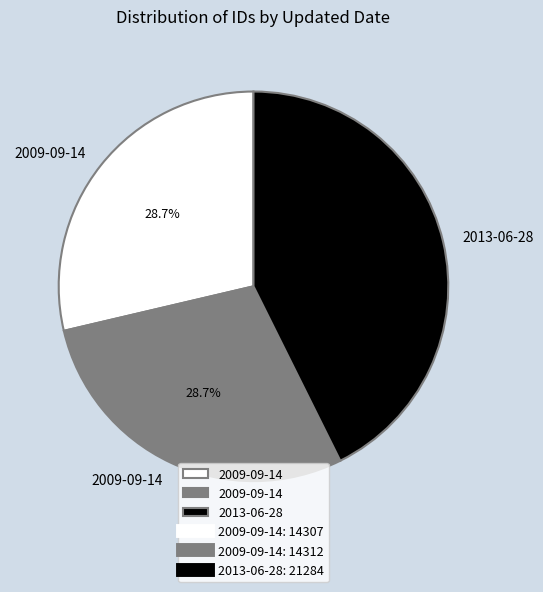

Is there a majority slice in this chart?

No